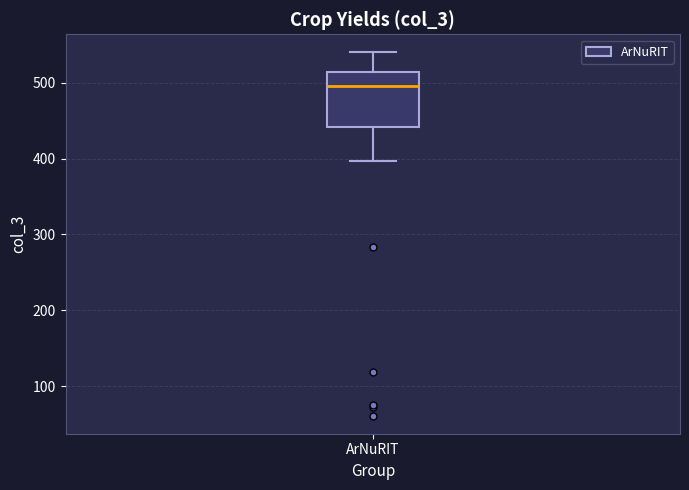

Transcribe this box plot: give where the median line is, the range the box spans, and where the two whiskers end, as read against the y-axis. The values are not printed on the chart, so give them approximately, as read against the axis.

median 500, box 440 to 510, whiskers 400 to 540